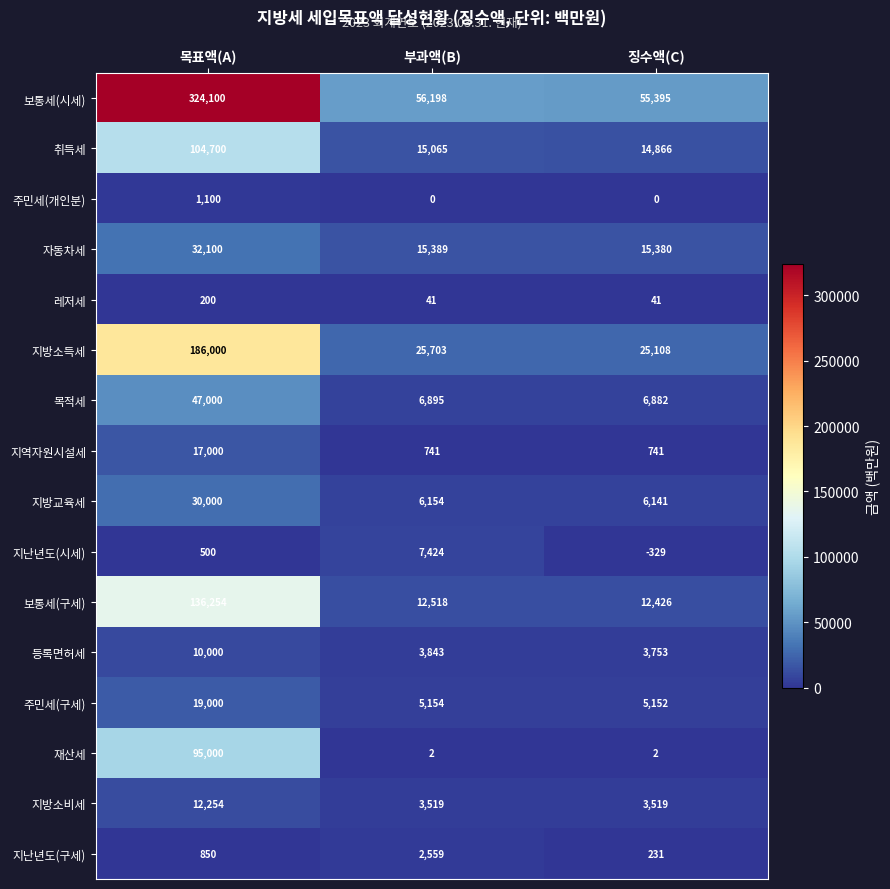

At which category does the chart reach its minimum across all series?

징수액(C)